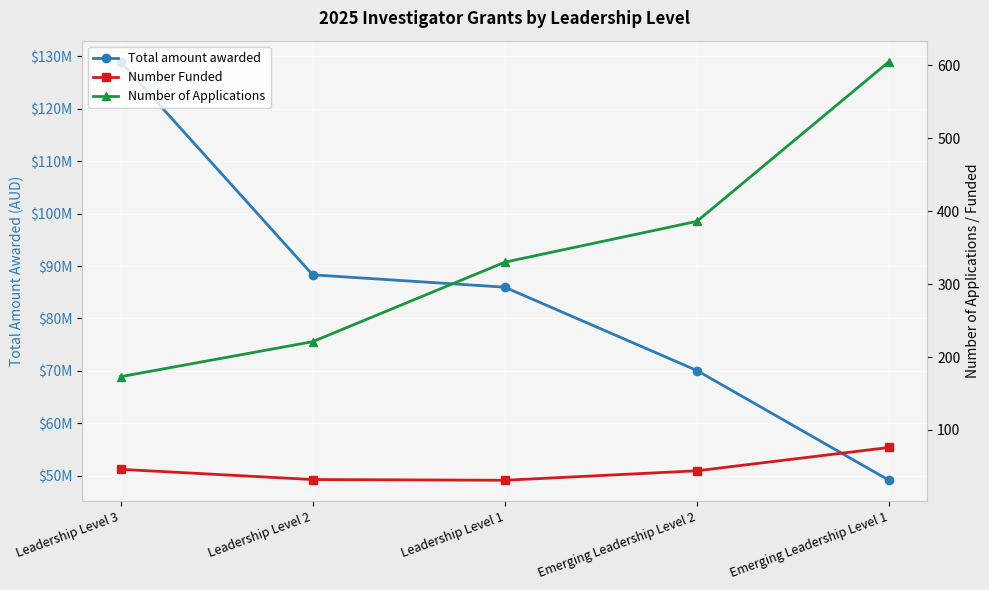

What is the label of the 2nd point from the right?

Emerging Leadership Level 2